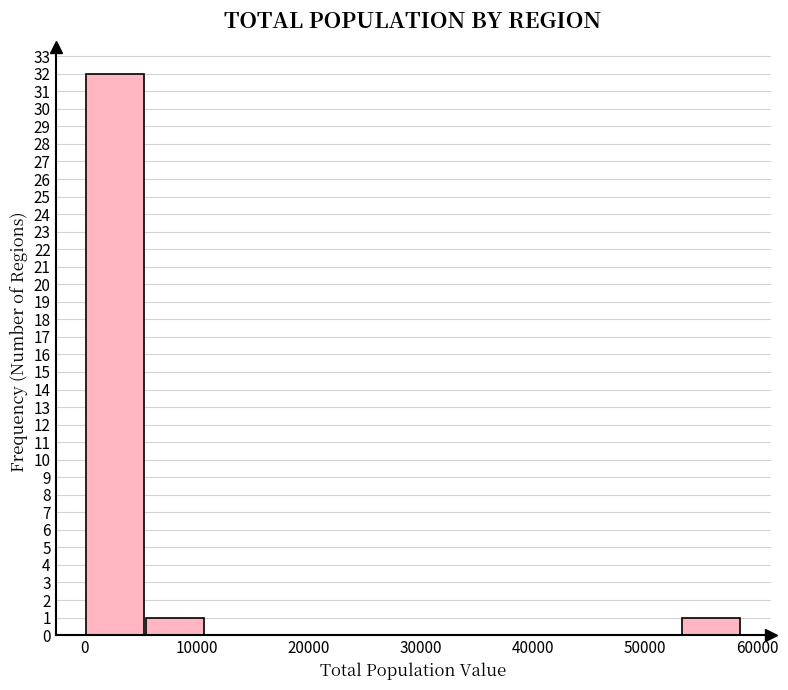

Reading left to right, transcribe this chart: for each bar, give the range it covers on the x-axis and its height. Neither the bar edges nor the heights are printed on the chart, so give them approximately, as read against the axes.

0 to 5000: 32
5000 to 11000: 1
11000 to 16000: 0
16000 to 21000: 0
21000 to 27000: 0
27000 to 32000: 0
32000 to 37000: 0
37000 to 43000: 0
43000 to 48000: 0
48000 to 53000: 0
53000 to 59000: 1